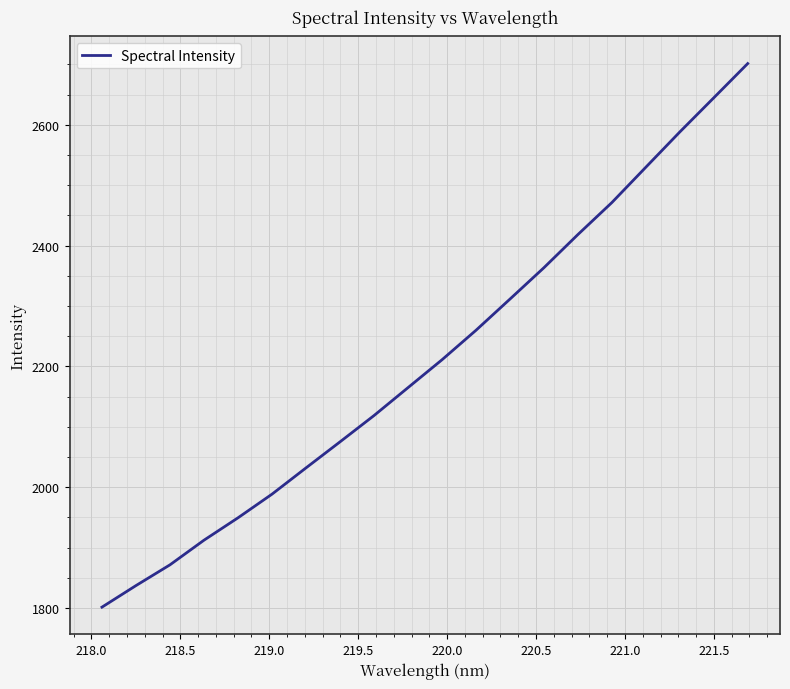

What is the difference between the maximum and minimum values?

900.1